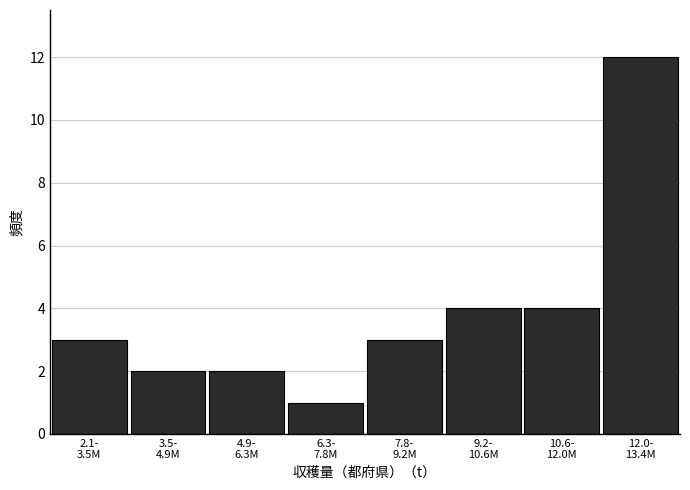

Reading left to right, transcribe all the data shown in this chart.

3	2	2	1	3	4	4	12